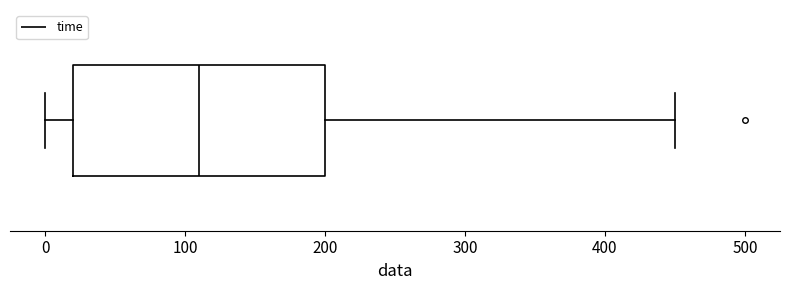

Where does the left whisker of the box end on the x-axis? The values are not printed on the chart, so give them approximately, as read against the axis.

0